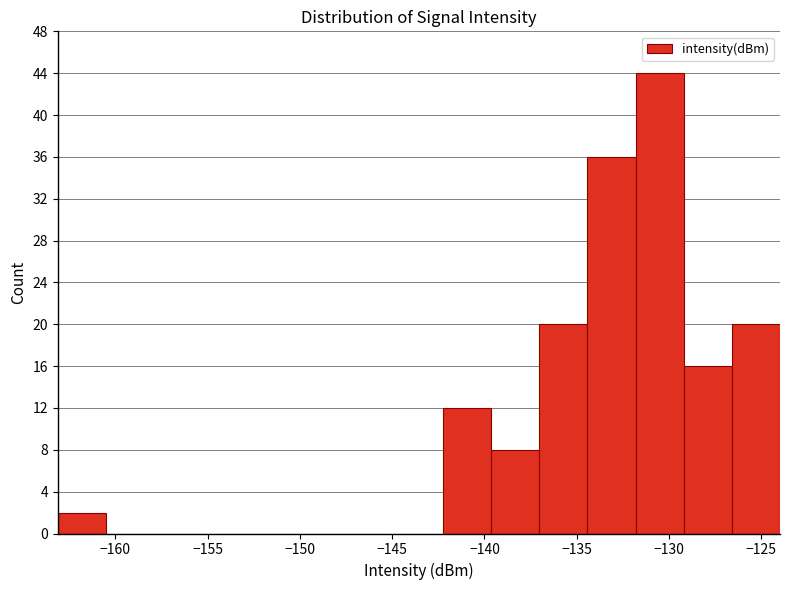

Reading left to right, transcribe this chart: for each bar, give the range it covers on the x-axis and its height. Neither the bar edges nor the heights are printed on the chart, so give them approximately, as read against the axes.

-163.0 to -160.5: 2
-160.5 to -158.0: 0
-158.0 to -155.5: 0
-155.5 to -152.5: 0
-152.5 to -150.0: 0
-150.0 to -147.5: 0
-147.5 to -145.0: 0
-145.0 to -142.0: 0
-142.0 to -139.5: 12
-139.5 to -137.0: 8
-137.0 to -134.5: 20
-134.5 to -132.0: 36
-132.0 to -129.0: 44
-129.0 to -126.5: 16
-126.5 to -124.0: 20